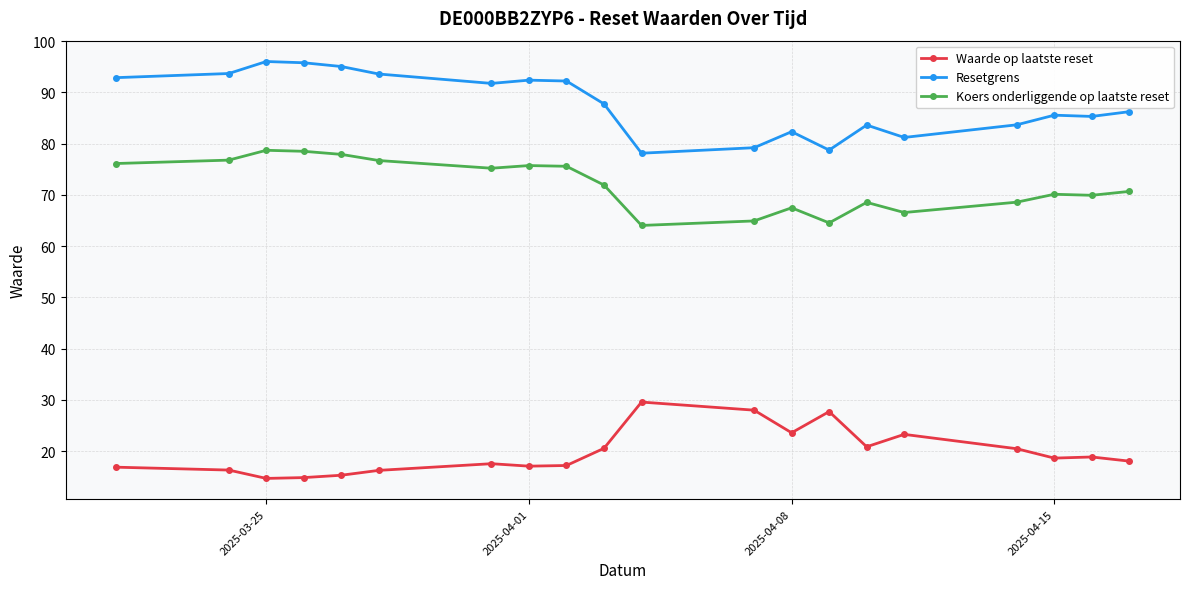

In Koers onderliggende op laatste reset, how many points are lower than both neighbors (excluding endpoints)?

5